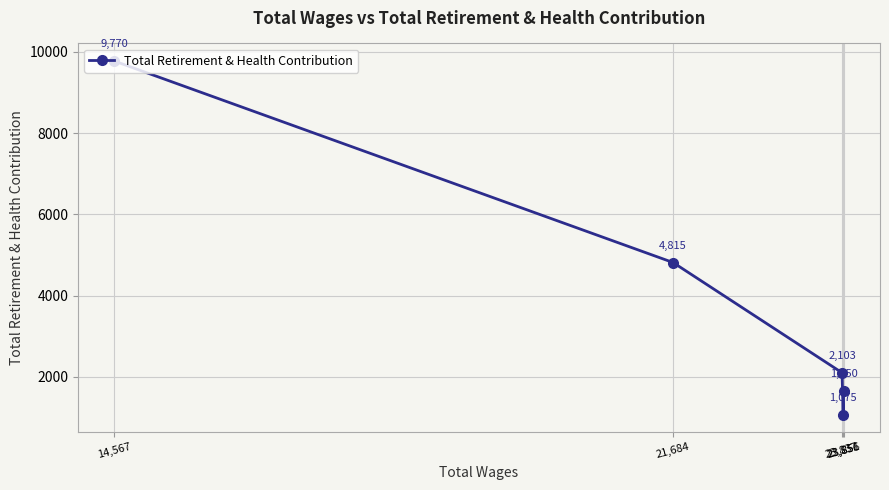

What is the ratio of the value at 23,837 to the value at 23,856?

1.3